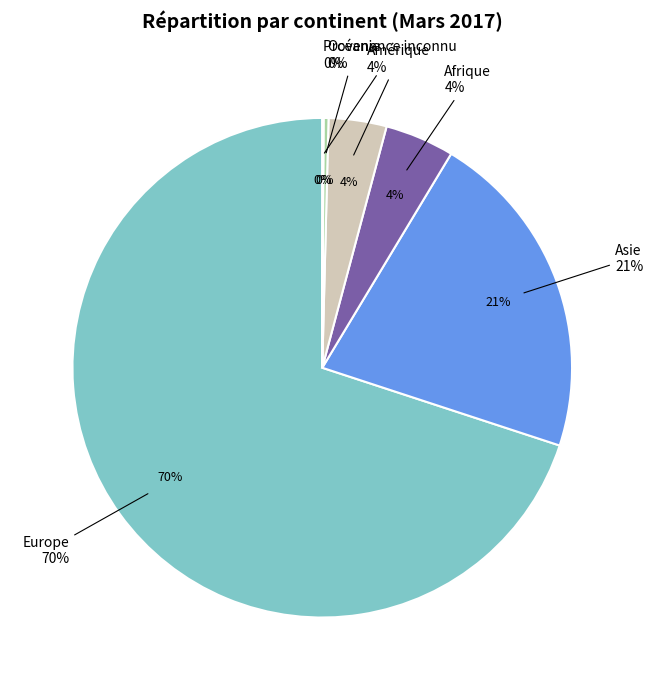

Is it true that Amérique is 1% of the pie?

False